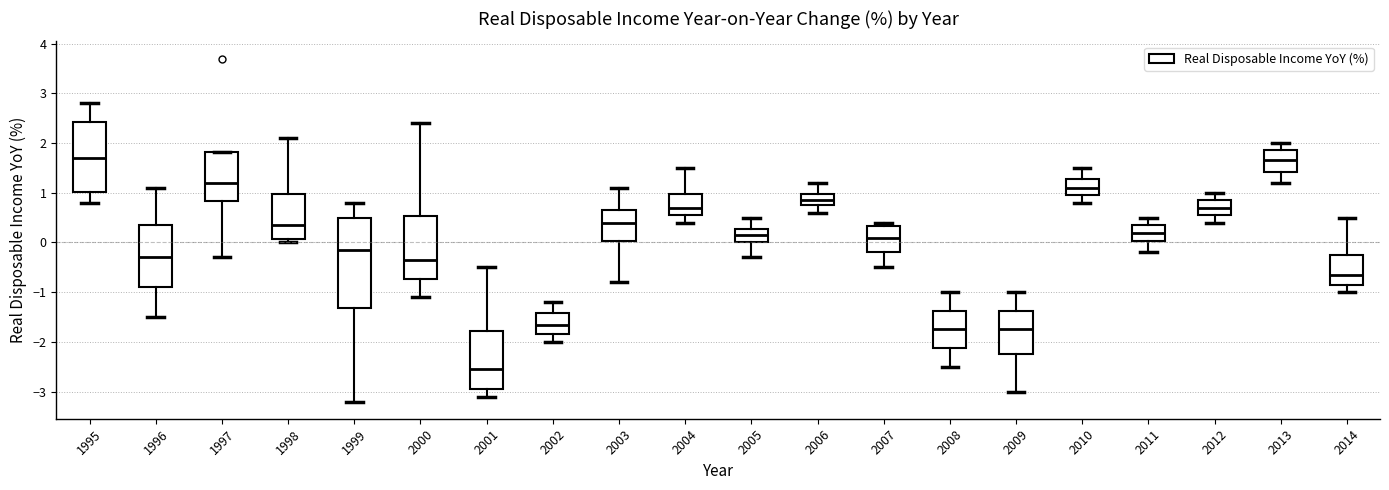

Reading left to right, transcribe this box plot: for each box, give where its median line is, the range the box spans, and where its two whiskers end, as read against the y-axis. The values are not printed on the chart, so give them approximately, as read against the axis.

1995: median 1.7, box 1.0 to 2.4, whiskers 0.8 to 2.8
1996: median -0.3, box -0.9 to 0.4, whiskers -1.5 to 1.1
1997: median 1.2, box 0.8 to 1.8, whiskers -0.3 to 1.8
1998: median 0.4, box 0.1 to 1.0, whiskers 0.0 to 2.1
1999: median -0.1, box -1.3 to 0.5, whiskers -3.2 to 0.8
2000: median -0.3, box -0.7 to 0.5, whiskers -1.1 to 2.4
2001: median -2.5, box -2.9 to -1.8, whiskers -3.1 to -0.5
2002: median -1.6, box -1.8 to -1.4, whiskers -2.0 to -1.2
2003: median 0.4, box 0.0 to 0.7, whiskers -0.8 to 1.1
2004: median 0.7, box 0.6 to 1.0, whiskers 0.4 to 1.5
2005: median 0.2, box 0.0 to 0.3, whiskers -0.3 to 0.5
2006: median 0.9, box 0.8 to 1.0, whiskers 0.6 to 1.2
2007: median 0.1, box -0.2 to 0.3, whiskers -0.5 to 0.4
2008: median -1.7, box -2.1 to -1.4, whiskers -2.5 to -1.0
2009: median -1.7, box -2.2 to -1.4, whiskers -3.0 to -1.0
2010: median 1.1, box 1.0 to 1.3, whiskers 0.8 to 1.5
2011: median 0.2, box 0.0 to 0.4, whiskers -0.2 to 0.5
2012: median 0.7, box 0.6 to 0.9, whiskers 0.4 to 1.0
2013: median 1.7, box 1.4 to 1.9, whiskers 1.2 to 2.0
2014: median -0.6, box -0.8 to -0.2, whiskers -1.0 to 0.5